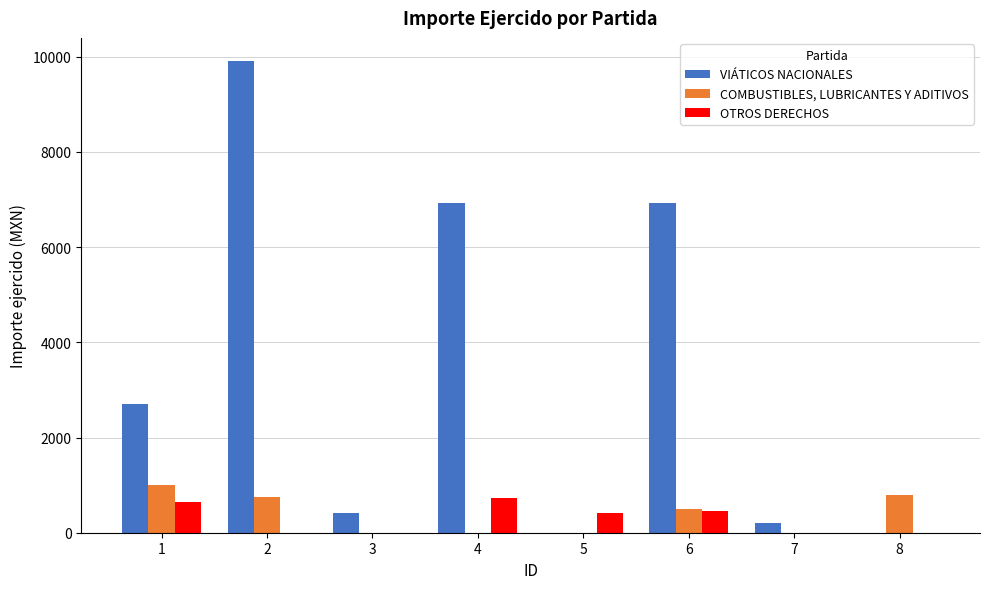

The value of OTROS DERECHOS at 5 is 412.0. True or false?

True